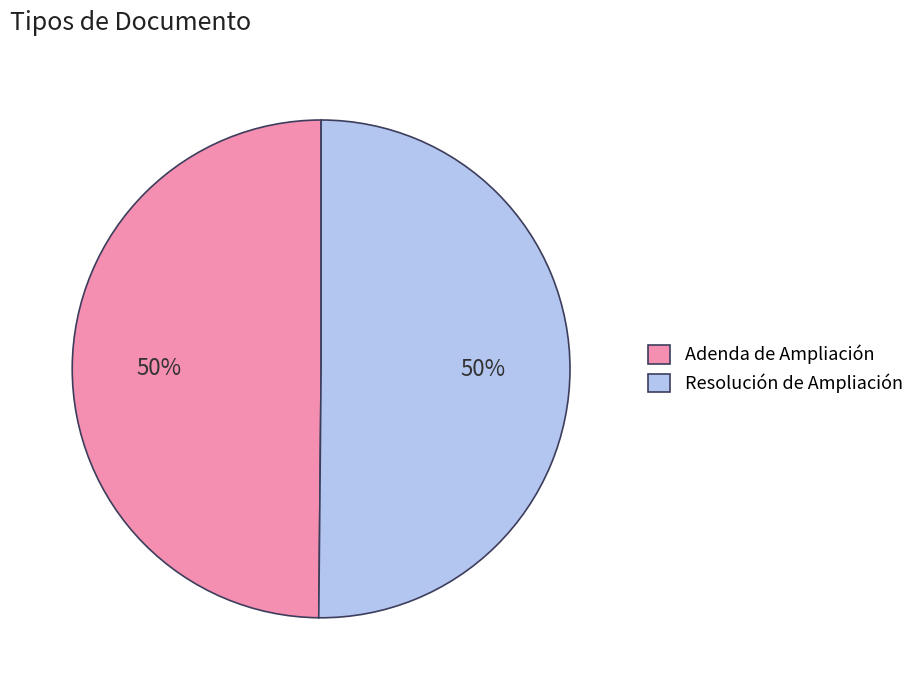

To the nearest percent, what is the combined percentage of Adenda de Ampliación and Resolución de Ampliación?

100%